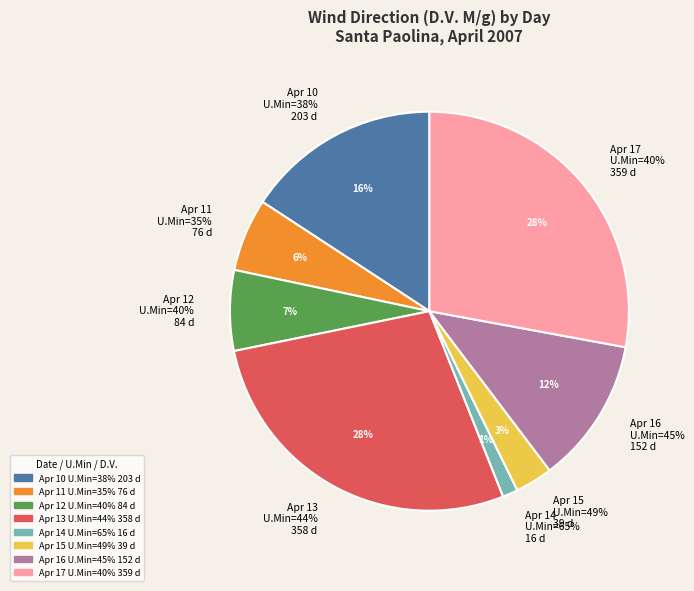

Combined, do 44% and 40% account for over 50%?

Yes